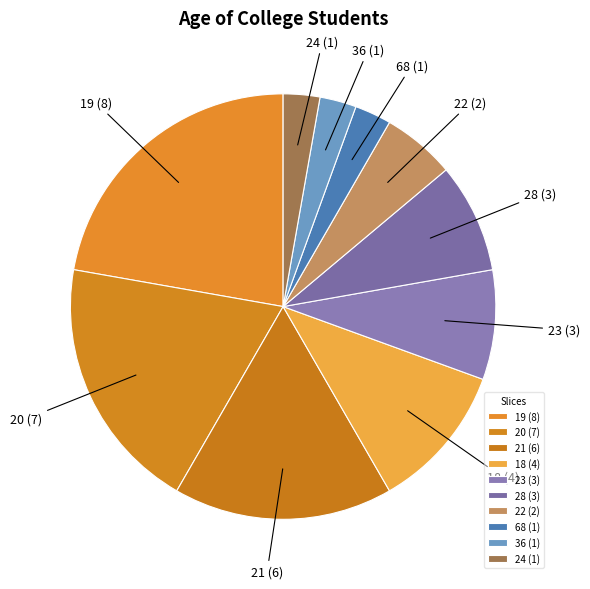

Which slice is the largest?

19 (8)